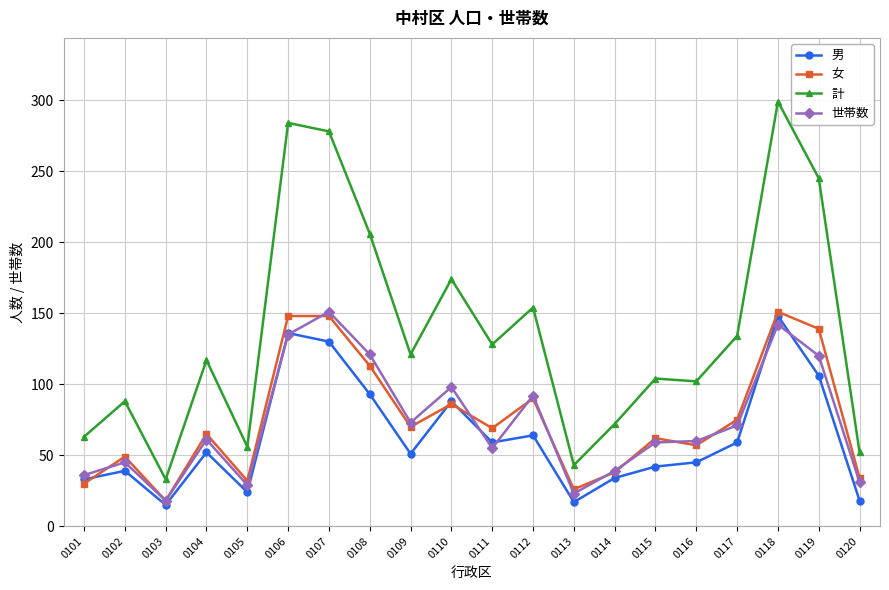

At 0119, list the series in order from largest to smallest.

計, 女, 世帯数, 男